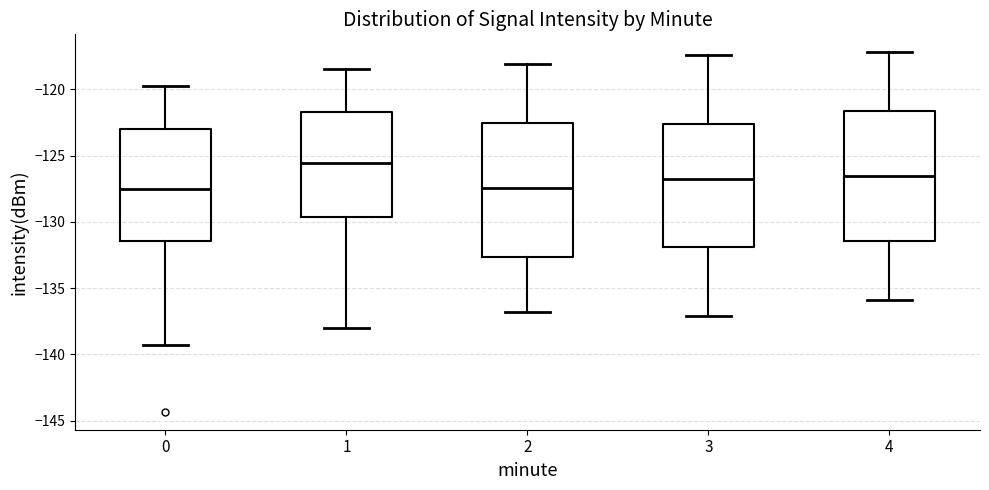

Which box has the highest median line?

1